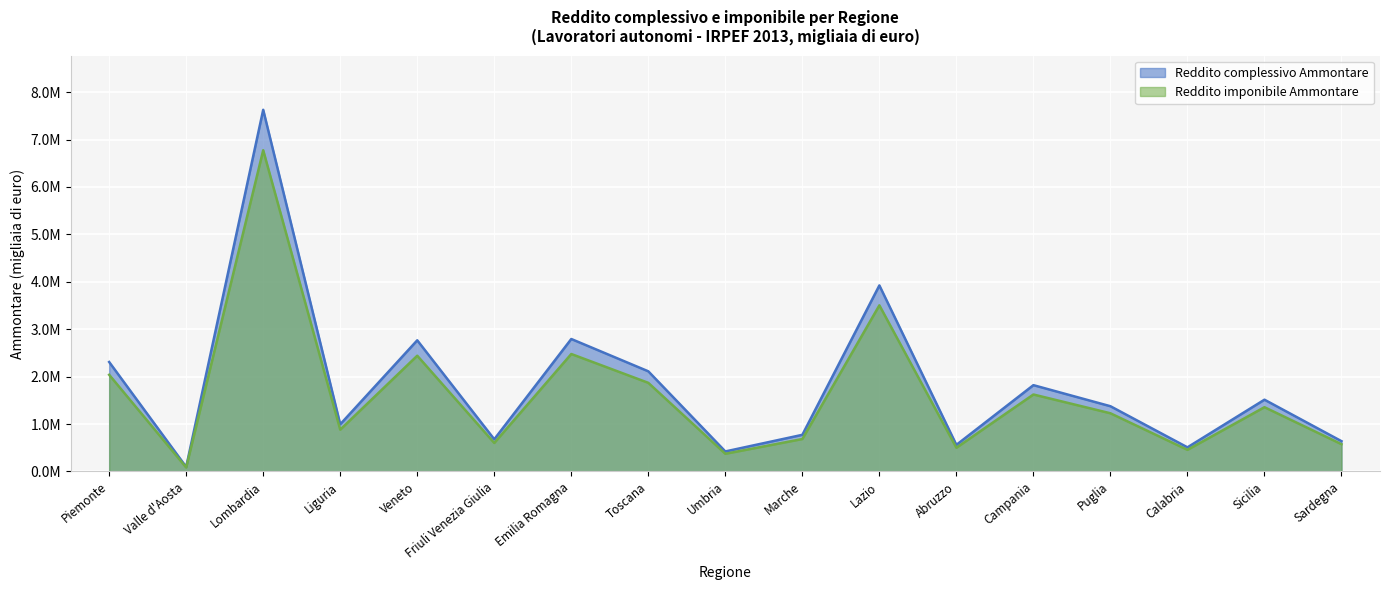

What is the label of the 1st point from the left?

Piemonte